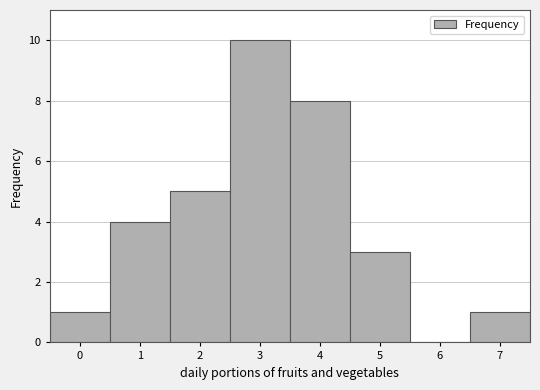

Which range on the x-axis has the tallest bar?

2.5 to 3.5